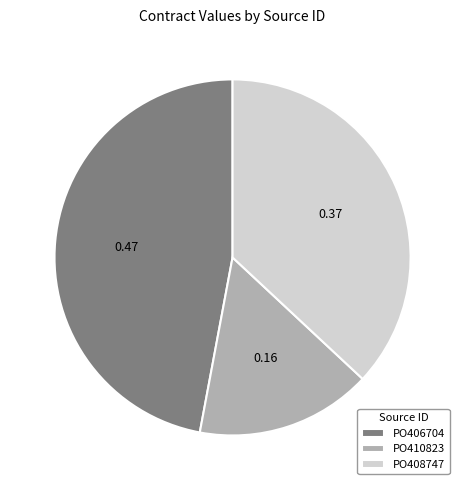

The PO410823 slice represents 16% of the pie. True or false?

True